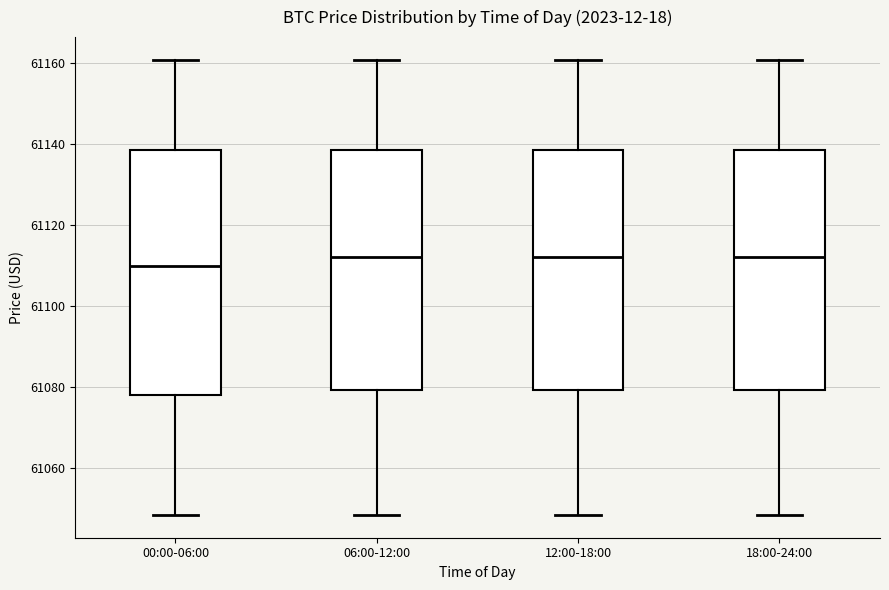

Reading left to right, read every box against the y-axis: the position of its median line, the range the box covers, and the ends of its whiskers. The values are not printed on the chart, so give them approximately, as read against the axis.

00:00-06:00: median 61110, box 61078 to 61138, whiskers 61048 to 61160
06:00-12:00: median 61112, box 61080 to 61138, whiskers 61048 to 61160
12:00-18:00: median 61112, box 61080 to 61138, whiskers 61048 to 61160
18:00-24:00: median 61112, box 61080 to 61138, whiskers 61048 to 61160